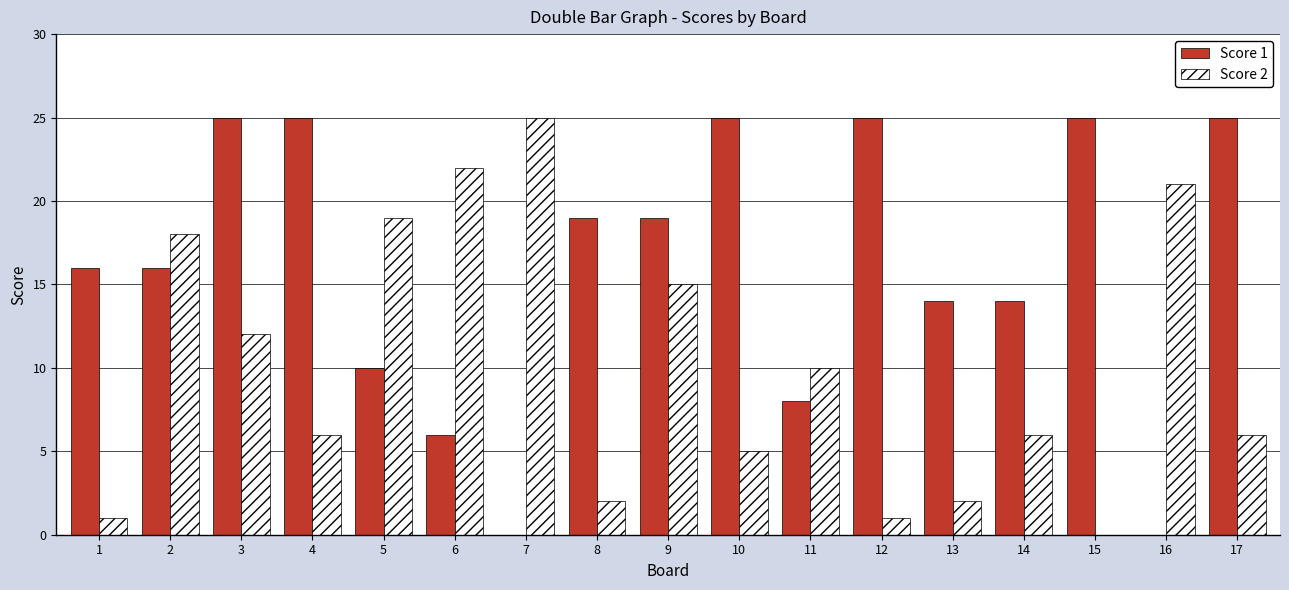

What is the maximum value for Score 1?

25